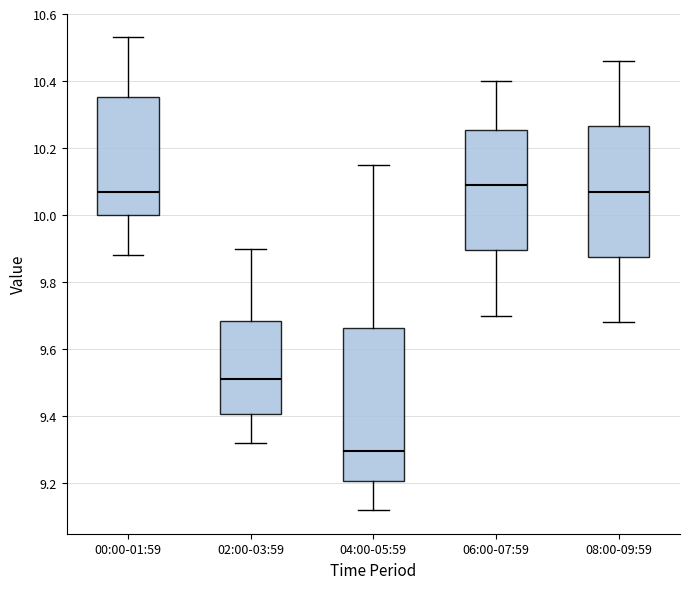

Reading left to right, read every box against the y-axis: the position of its median line, the range the box covers, and the ends of its whiskers. The values are not printed on the chart, so give them approximately, as read against the axis.

00:00-01:59: median 10.08, box 10.00 to 10.36, whiskers 9.88 to 10.54
02:00-03:59: median 9.52, box 9.40 to 9.68, whiskers 9.32 to 9.90
04:00-05:59: median 9.30, box 9.20 to 9.66, whiskers 9.12 to 10.16
06:00-07:59: median 10.10, box 9.90 to 10.26, whiskers 9.70 to 10.40
08:00-09:59: median 10.08, box 9.88 to 10.26, whiskers 9.68 to 10.46